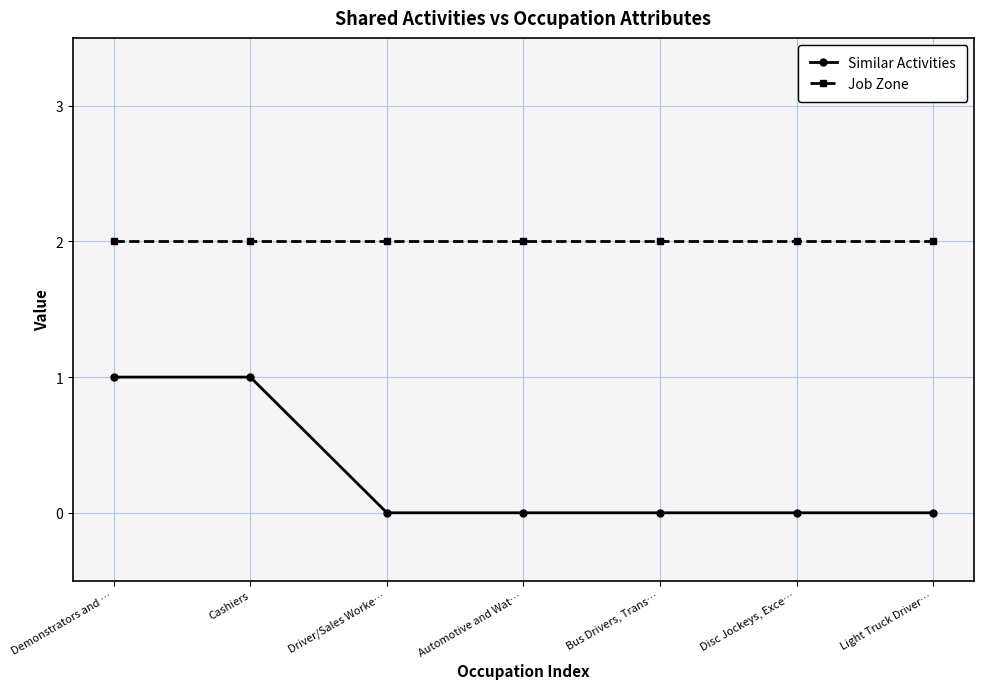

Which series has the largest range (max minus min)?

Similar Activities